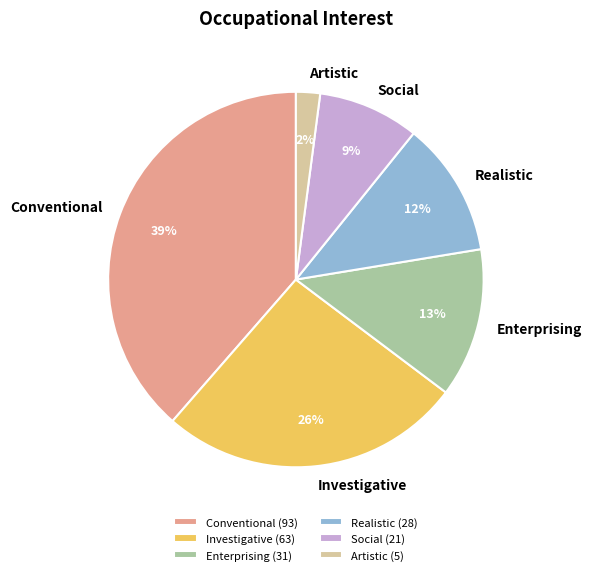

Is the sum of Conventional and Enterprising greater than half?

Yes